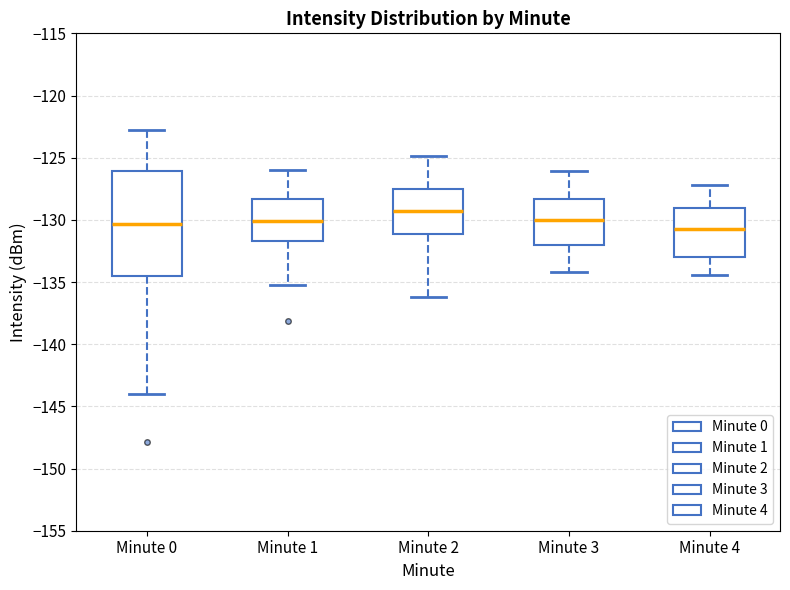

Which box has the highest median line?

Minute 2